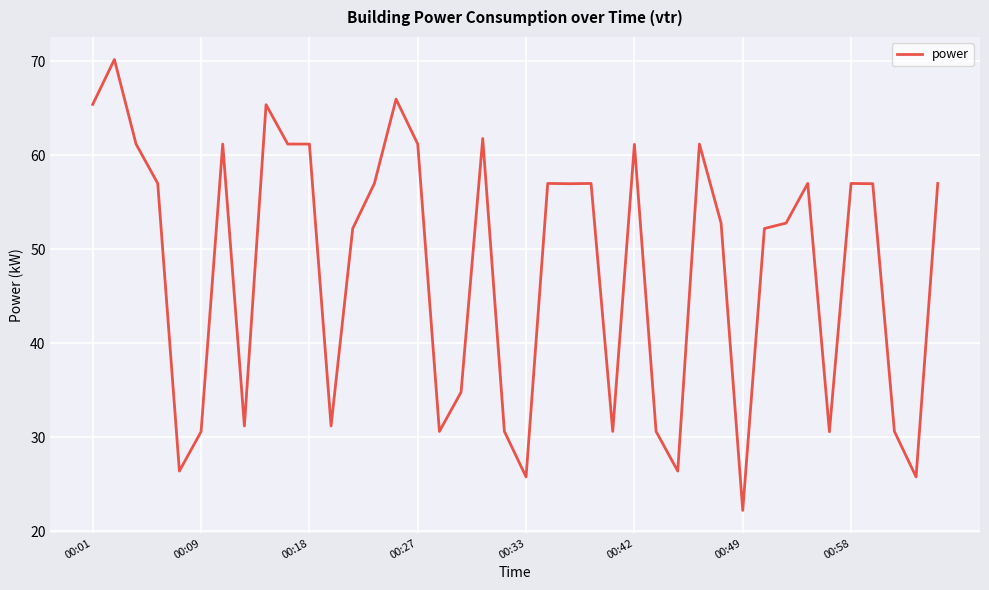

What is the difference between the maximum and minimum values?

48.0